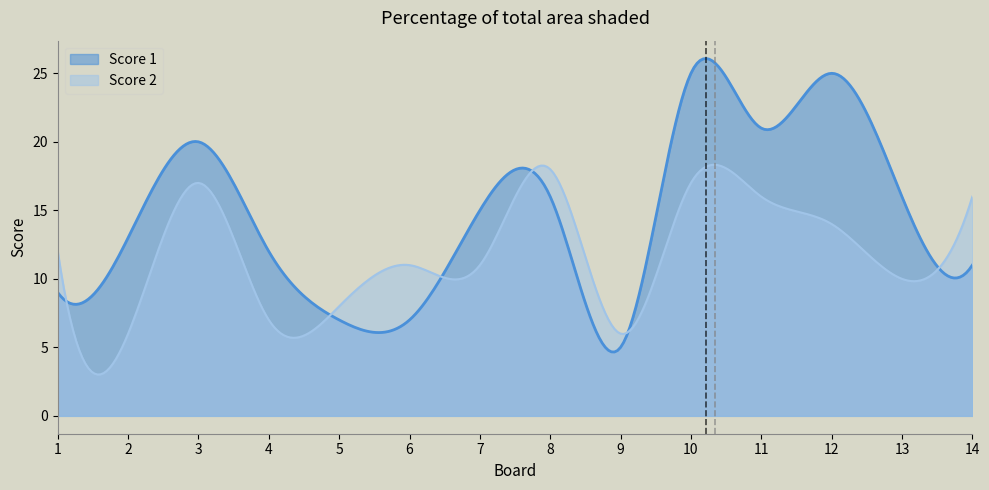

What is the difference between the Score 2 values at 9 and 10?

11.0